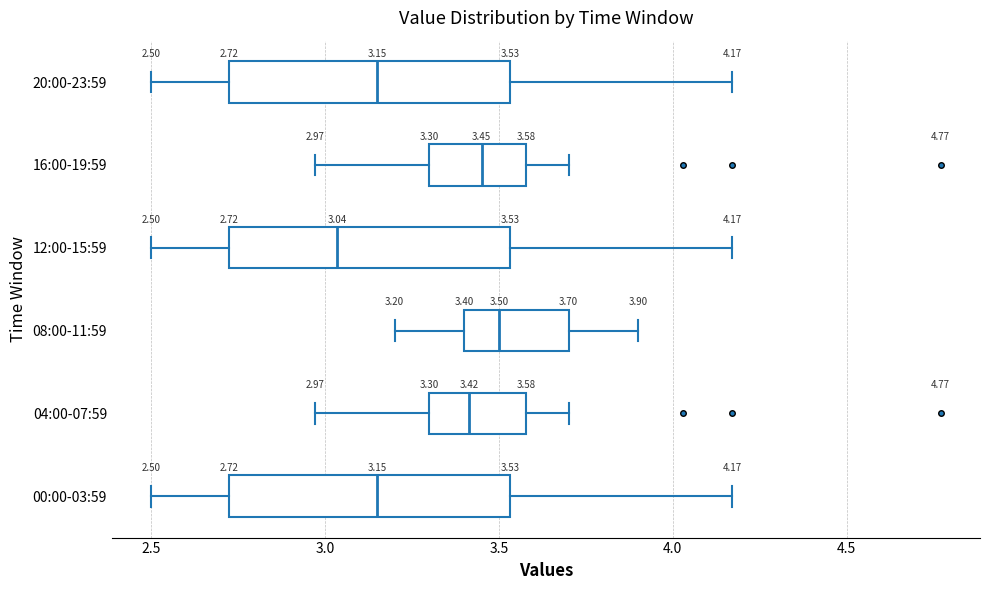

Which box's median line is the furthest to the left?

12:00-15:59